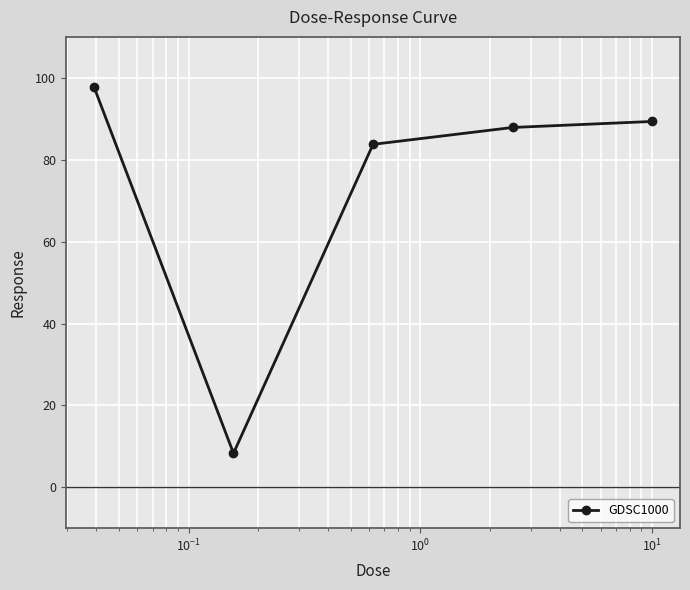

What is the maximum value shown in the chart?

97.8